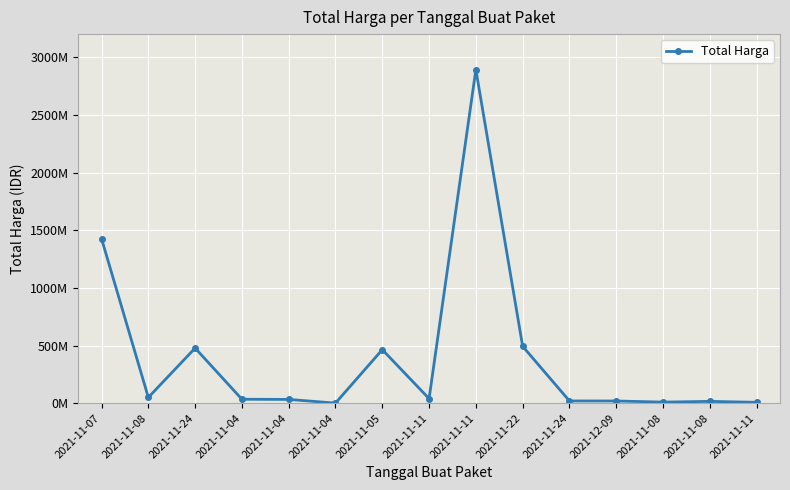

Does the chart have visible grid lines?

Yes